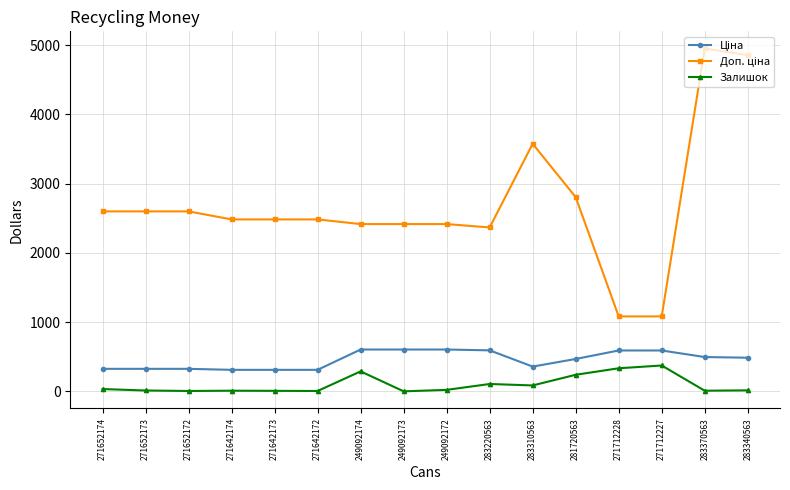

What is the total value across all series at 249092173?

3018.6